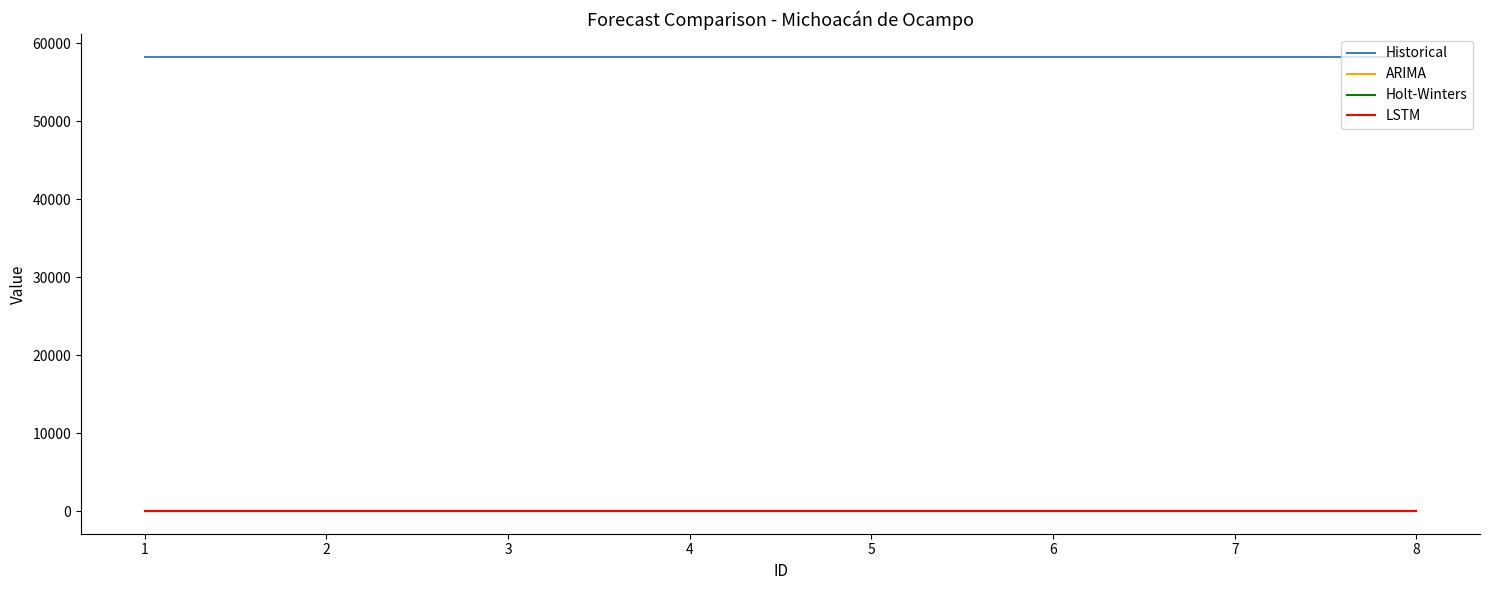

True or false: Holt-Winters and LSTM intersect in this chart.

False